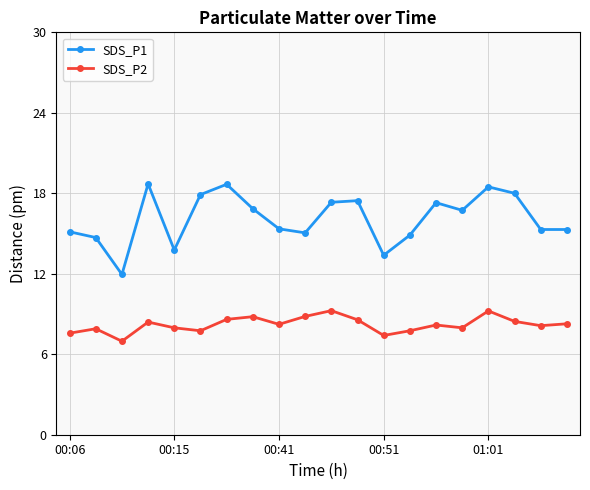

At how many categories does at least one series exceed 13?

19